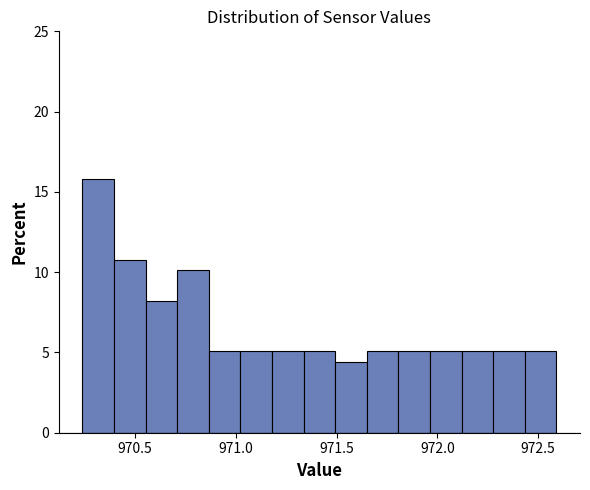

Around what value on the x-axis is the tallest bar? Give the approximate position of its centre, as read against the axis.

970.30